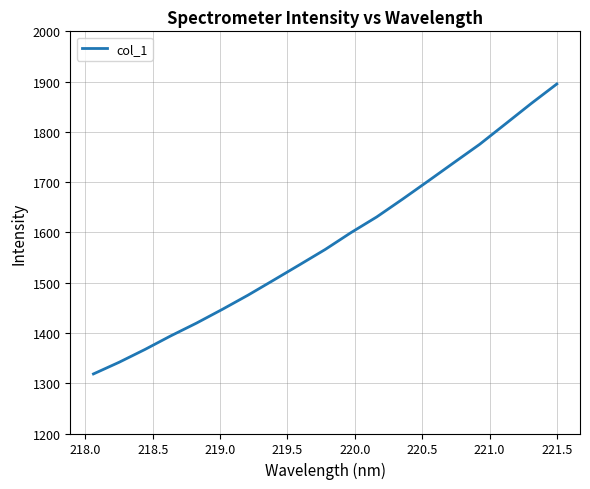

What is the difference between the second highest and minimum values?

537.7